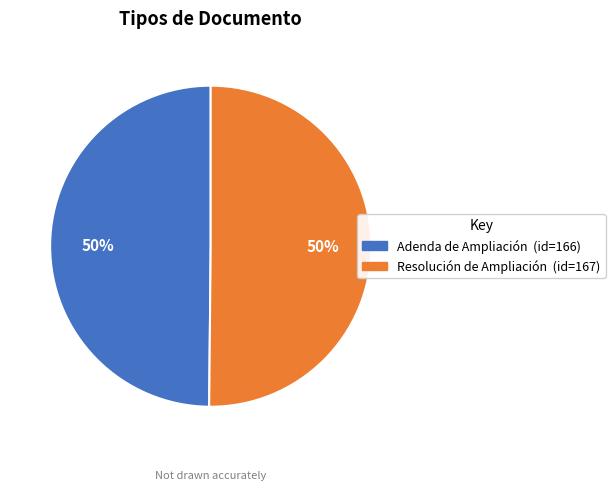

To the nearest percent, what portion does Adenda de Ampliación represent?

50%